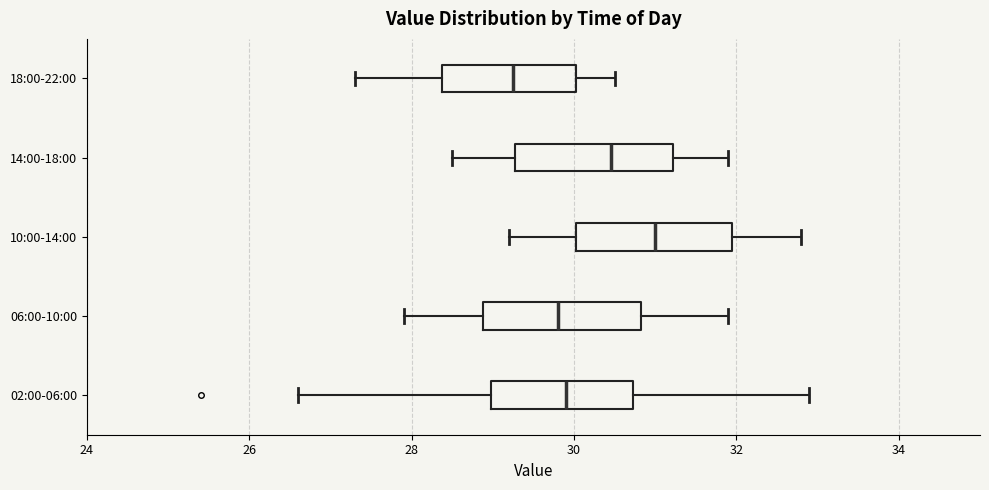

Reading bottom to top, transcribe this box plot: for each box, give where its median line is, the range the box spans, and where its two whiskers end, as read against the x-axis. The values are not printed on the chart, so give them approximately, as read against the axis.

02:00-06:00: median 30.0, box 29.0 to 30.8, whiskers 26.6 to 33.0
06:00-10:00: median 29.8, box 28.8 to 30.8, whiskers 28.0 to 32.0
10:00-14:00: median 31.0, box 30.0 to 32.0, whiskers 29.2 to 32.8
14:00-18:00: median 30.4, box 29.2 to 31.2, whiskers 28.6 to 32.0
18:00-22:00: median 29.2, box 28.4 to 30.0, whiskers 27.4 to 30.6